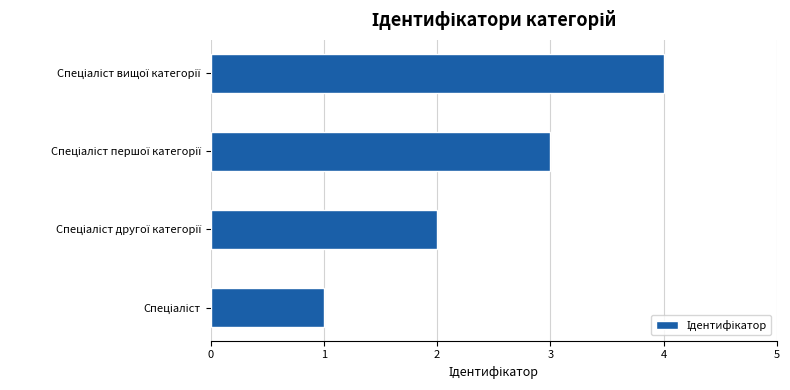

What is the maximum value shown in the chart?

4